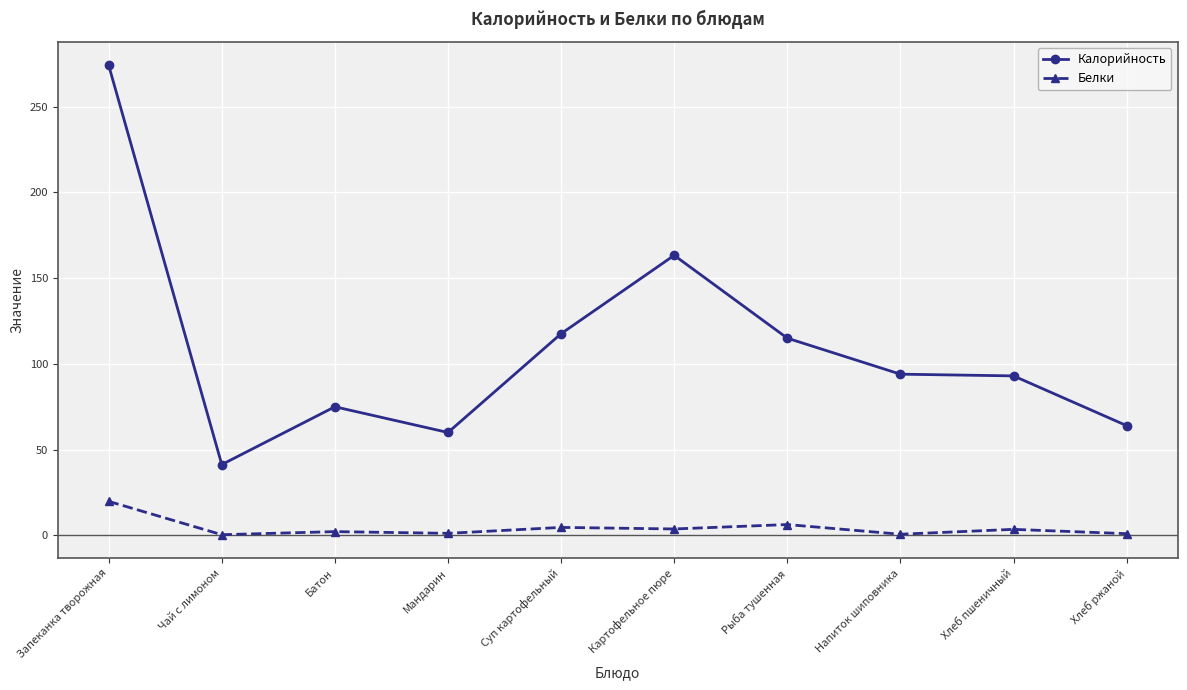

At which category is the sum across all series the highest?

Запеканка творожная